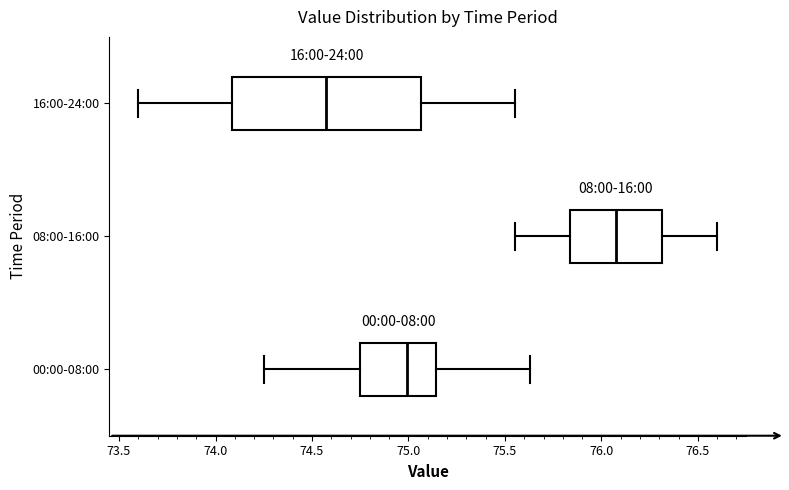

Reading bottom to top, transcribe this box plot: for each box, give where its median line is, the range the box spans, and where its two whiskers end, as read against the x-axis. The values are not printed on the chart, so give them approximately, as read against the axis.

00:00-08:00: median 75.00, box 74.75 to 75.15, whiskers 74.25 to 75.65
08:00-16:00: median 76.10, box 75.85 to 76.30, whiskers 75.55 to 76.60
16:00-24:00: median 74.60, box 74.10 to 75.05, whiskers 73.60 to 75.55